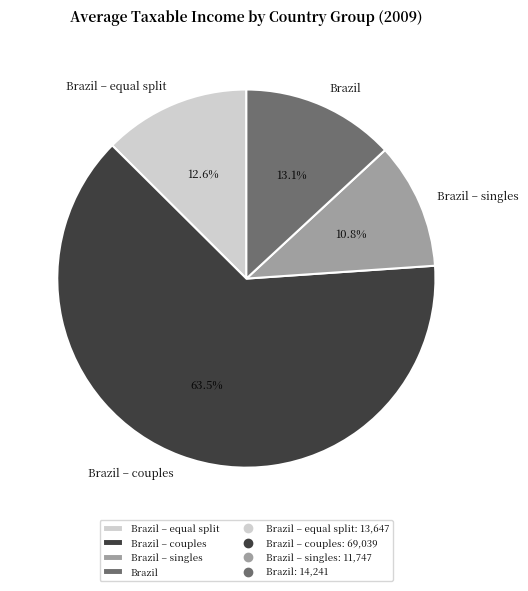

Is it true that Brazil – equal split is 13% of the pie?

True